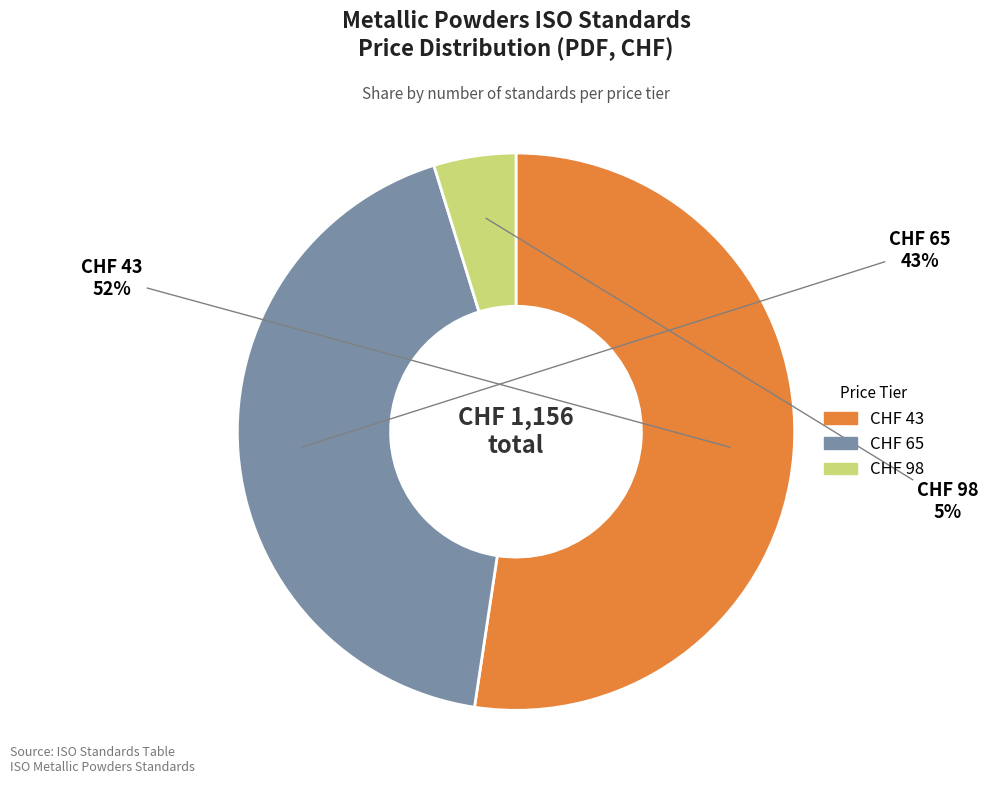

To the nearest percent, what is the average slice percentage?

33%